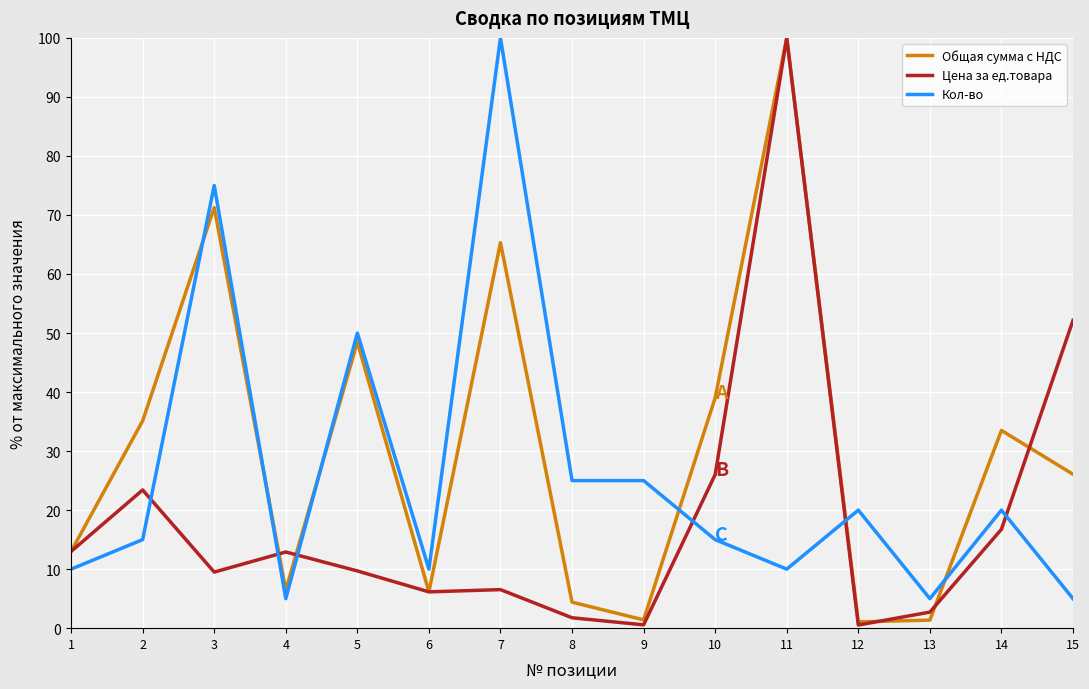

The Кол-во series shows 50.0 at 5. True or false?

True